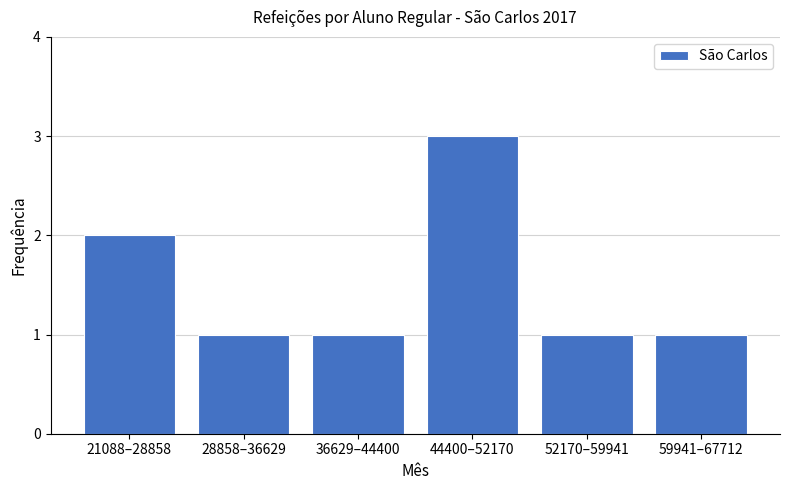

Reading right to left, extract all data points from this chart.

1	1	3	1	1	2